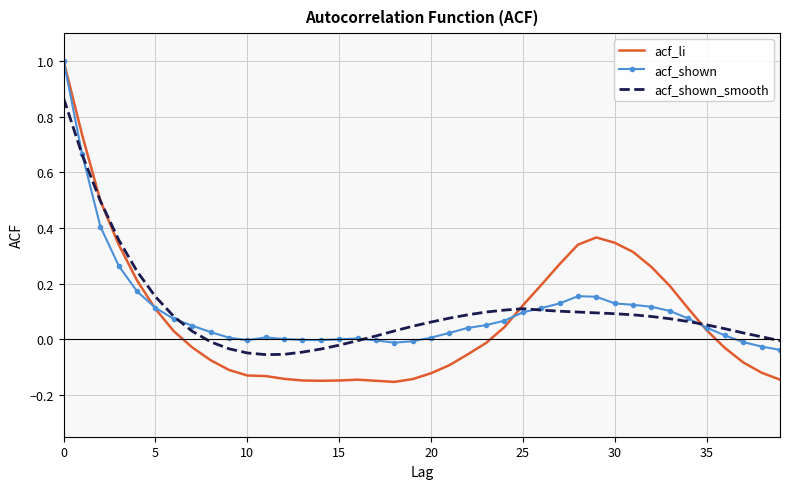

What is the greatest value displayed?

1.0